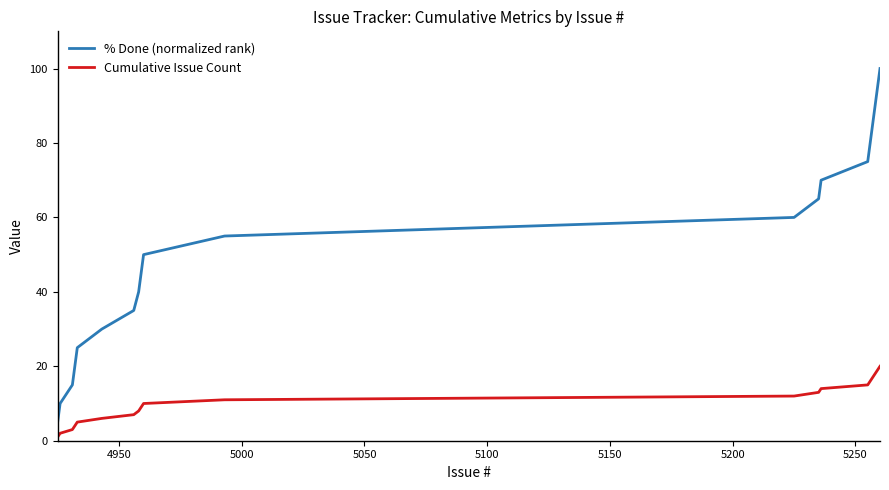

List the series in order of their peak value, highest first.

% Done (normalized rank), Cumulative Issue Count